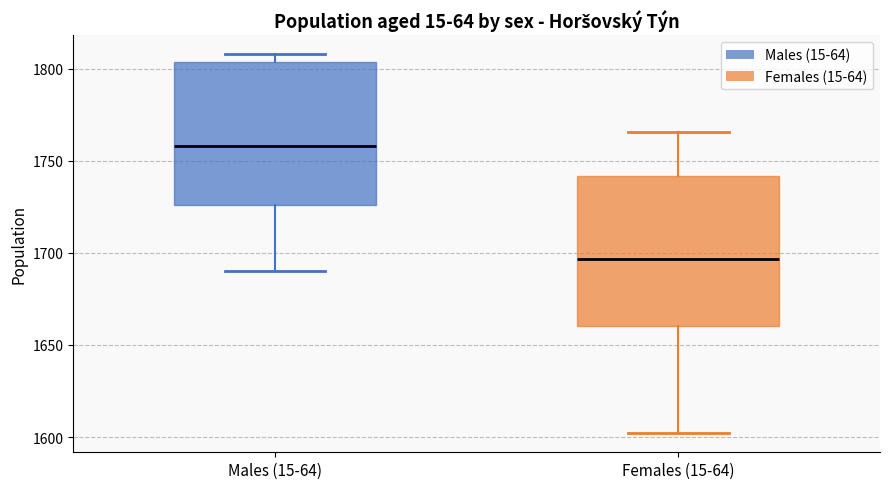

Reading left to right, read every box against the y-axis: the position of its median line, the range the box covers, and the ends of its whiskers. The values are not printed on the chart, so give them approximately, as read against the axis.

Males (15-64): median 1760, box 1725 to 1805, whiskers 1690 to 1810
Females (15-64): median 1695, box 1660 to 1740, whiskers 1600 to 1765